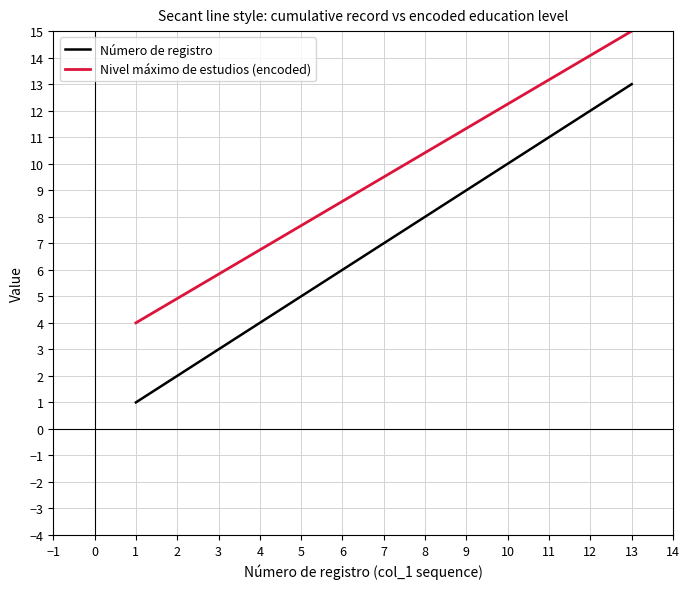

True or false: there are more than 1 points higher than both neighbors.

False